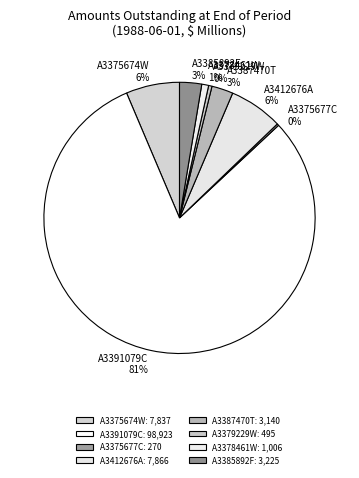

The A3375674W slice represents 18% of the pie. True or false?

False